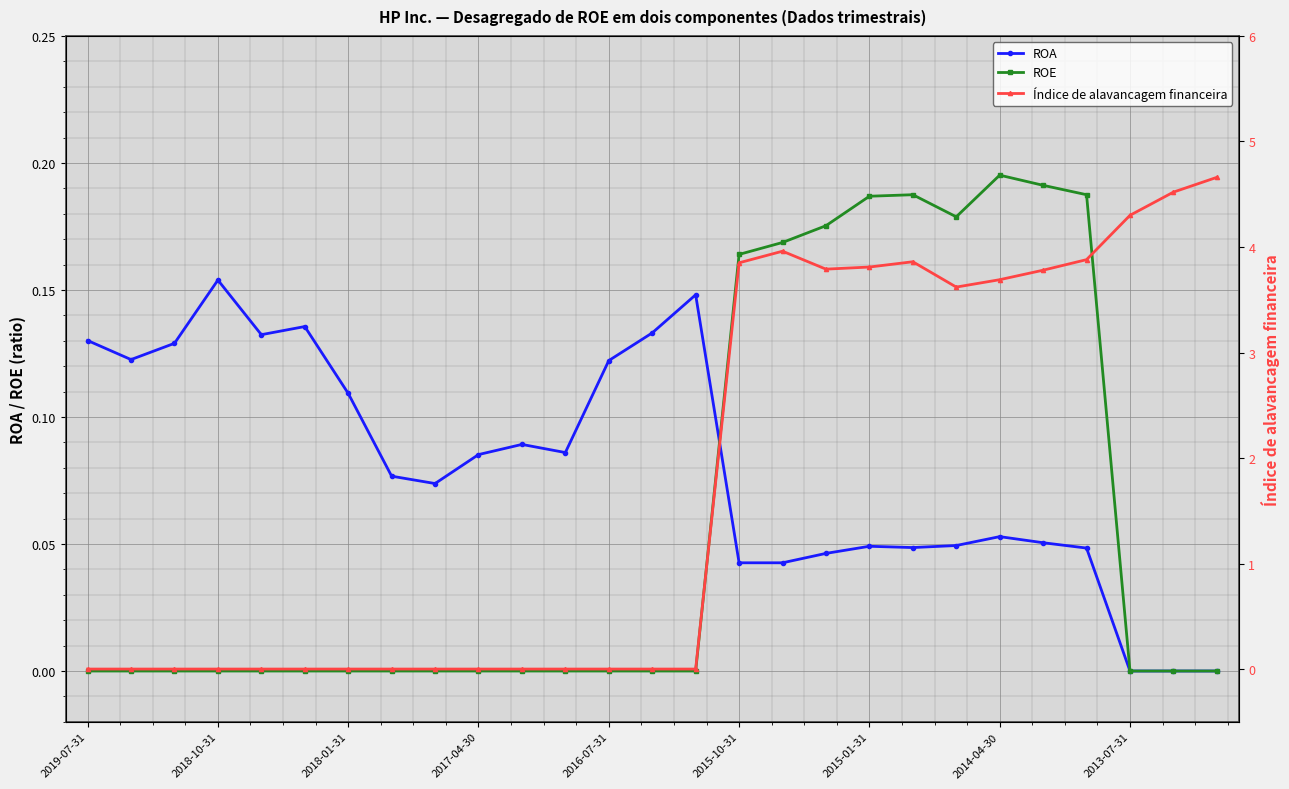

Where is the first local maximum for ROE?

19